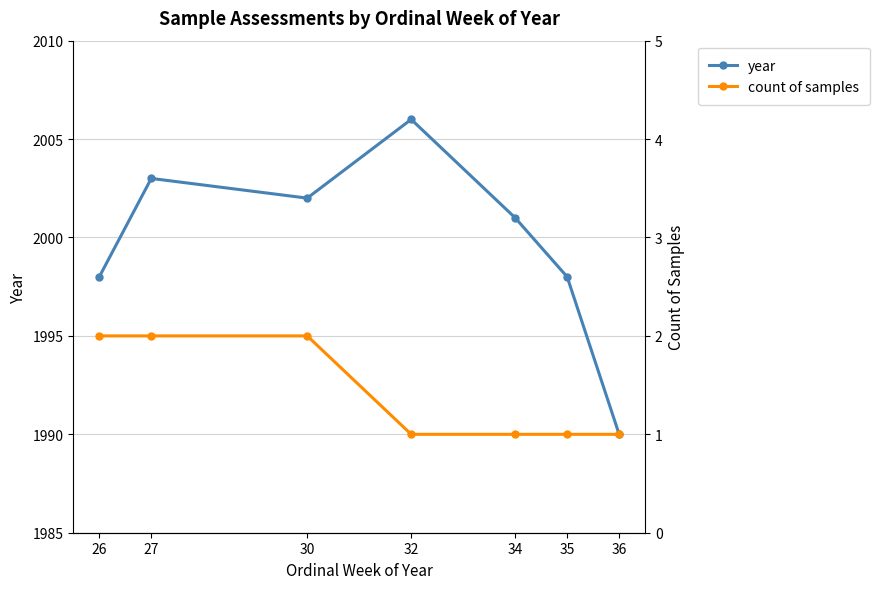

What is the value of the count of samples point at the 5th from the left?

1